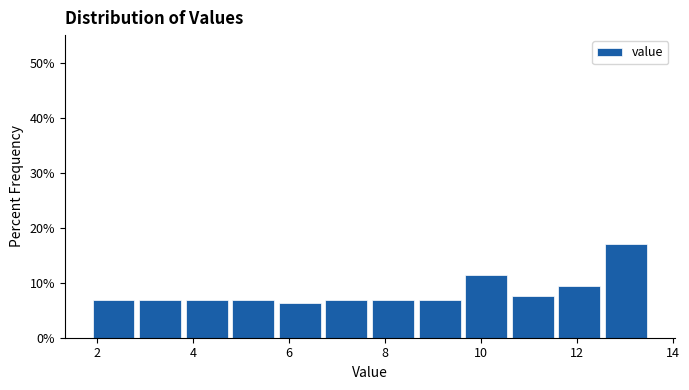

Which range on the x-axis has the tallest bar?

12.6 to 13.6